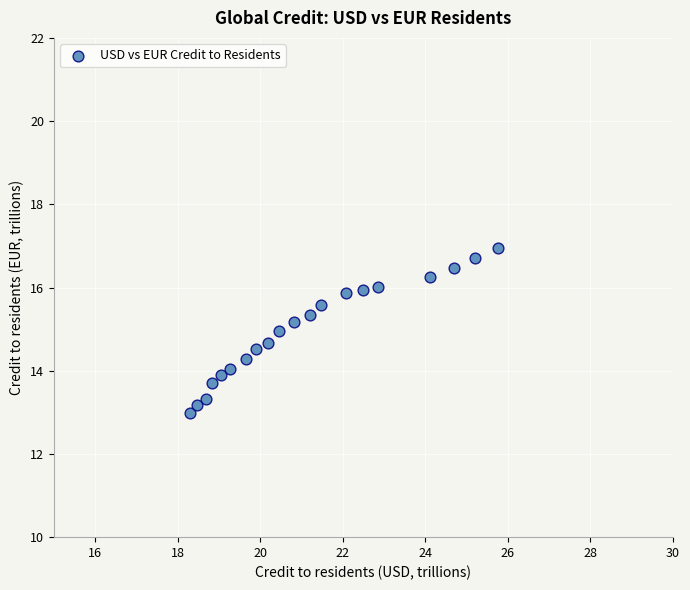

What is the range of X values (max minus min)?

7.5